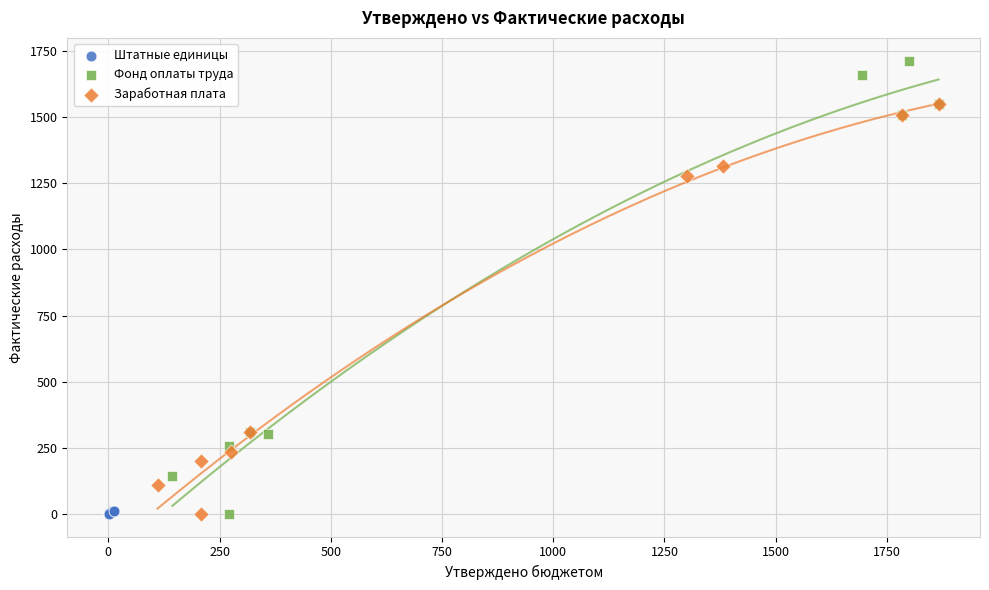

Which series reaches the maximum Y coordinate?

Фонд оплаты труда